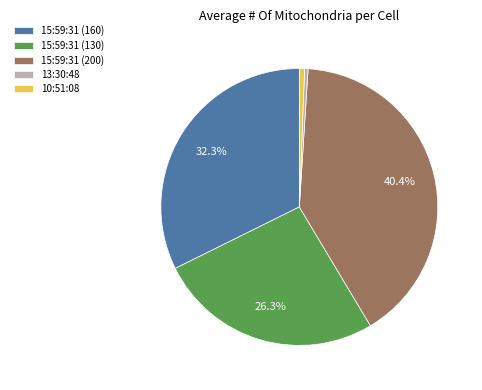

What percentage is NOT represented by 15:59:31 (160)?

67.7%